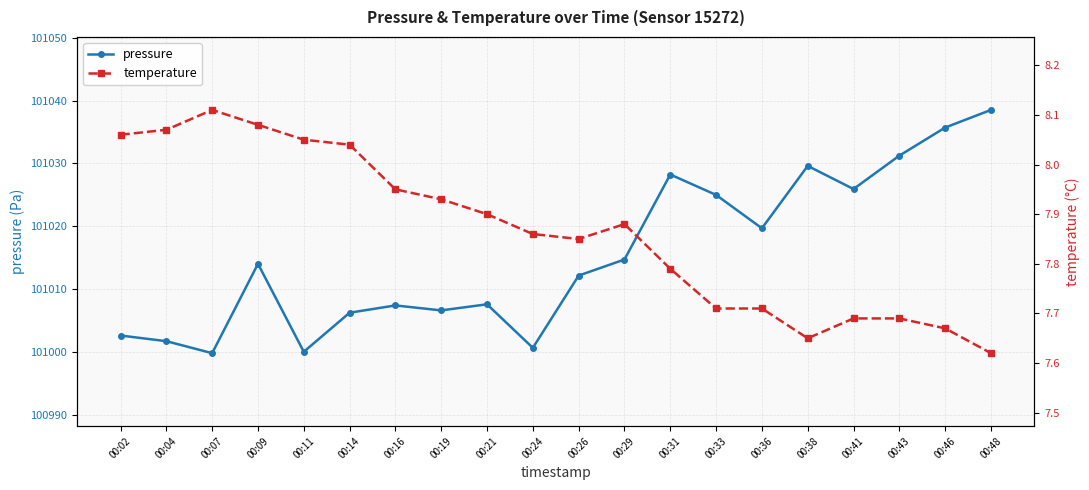

What is the total value across all series at 00:16?

101015.3